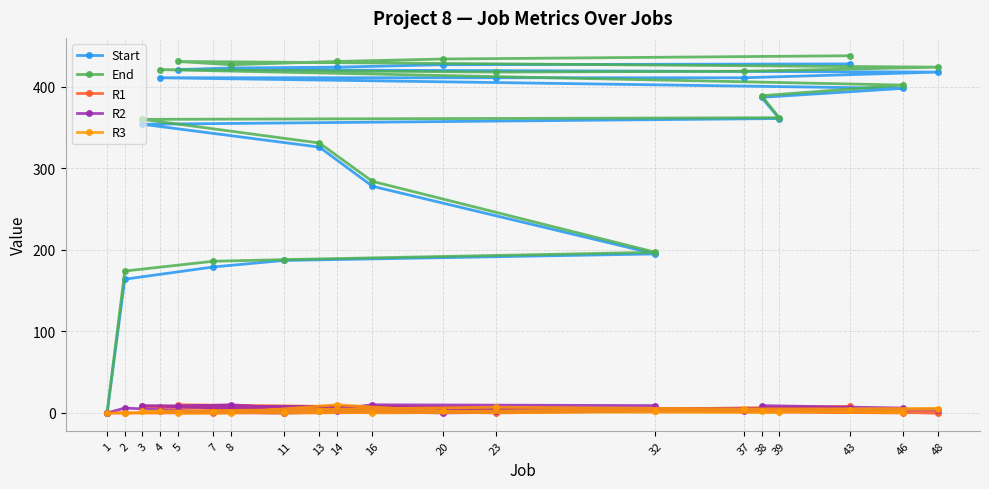

The R1 series shows 4 at 37. True or false?

True